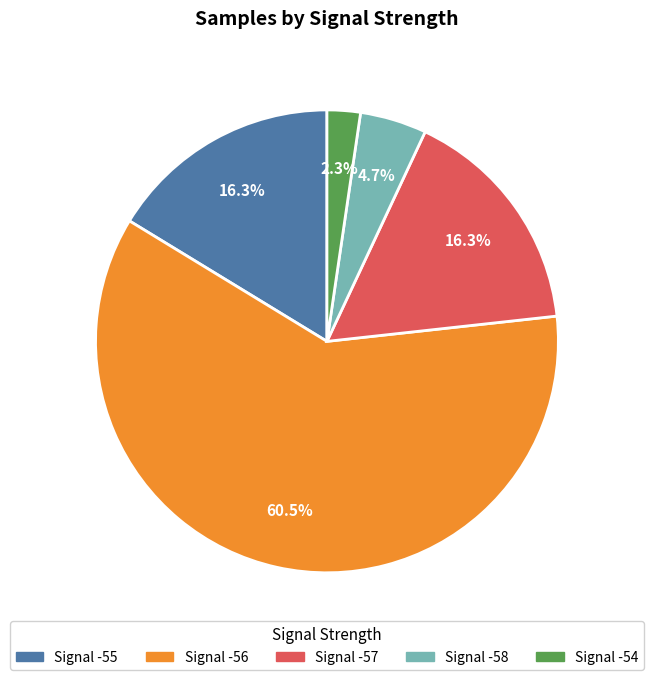

How many slices are in this pie chart?

5